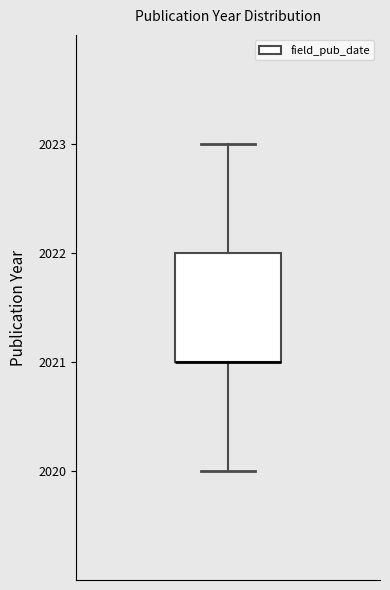

Transcribe this box plot: give where the median line is, the range the box spans, and where the two whiskers end, as read against the y-axis. The values are not printed on the chart, so give them approximately, as read against the axis.

median 2021 (drawn on the box's lower edge), box 2021 to 2022, whiskers 2020 to 2023